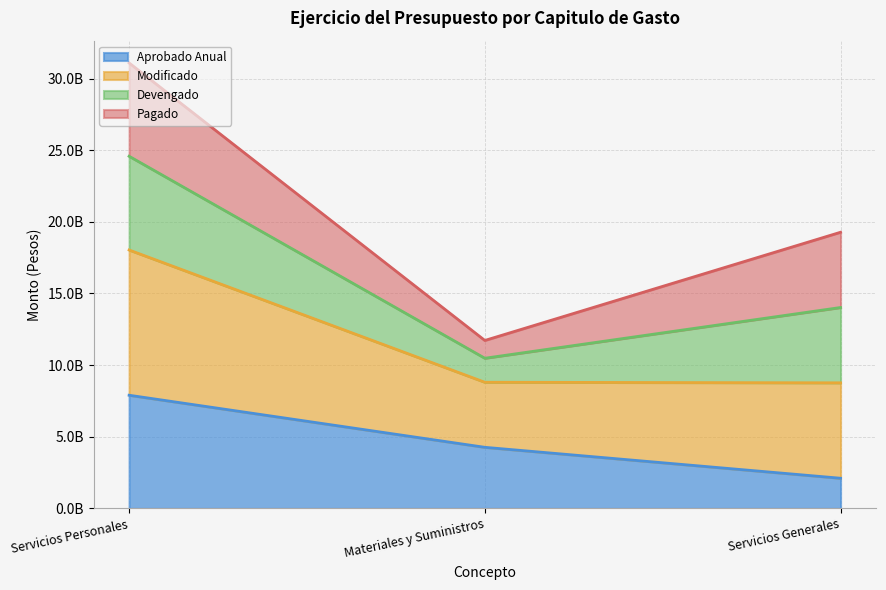

At which label is Aprobado Anual closest to 5003517405?

Materiales y Suministros